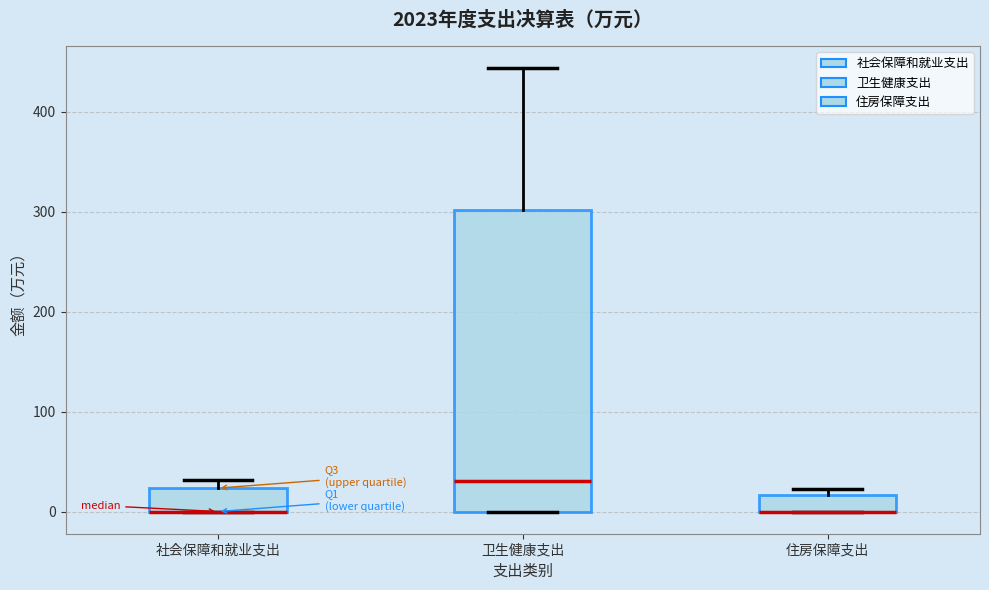

Comparing the boxes themselves (not the whiskers), which one is the tallest?

卫生健康支出